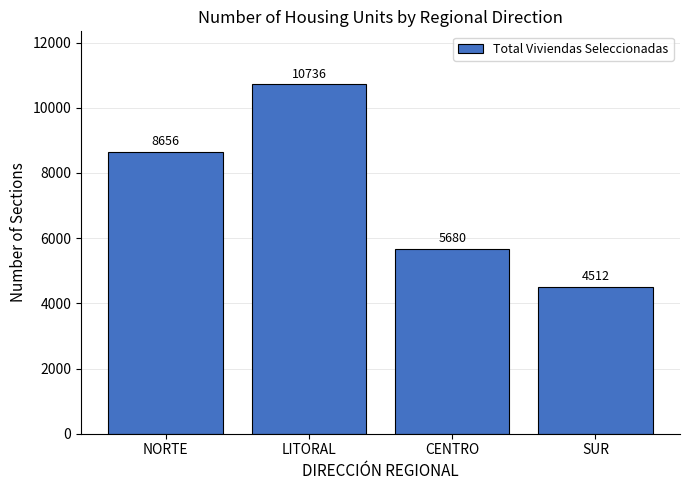

Reading left to right, transcribe all the data shown in this chart.

NORTE=8656	LITORAL=10736	CENTRO=5680	SUR=4512